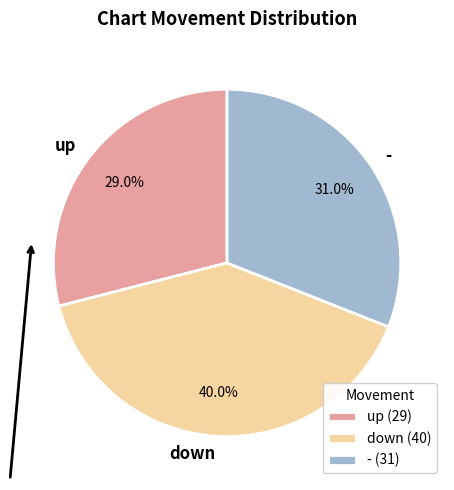

Is it true that down is 53% of the pie?

False